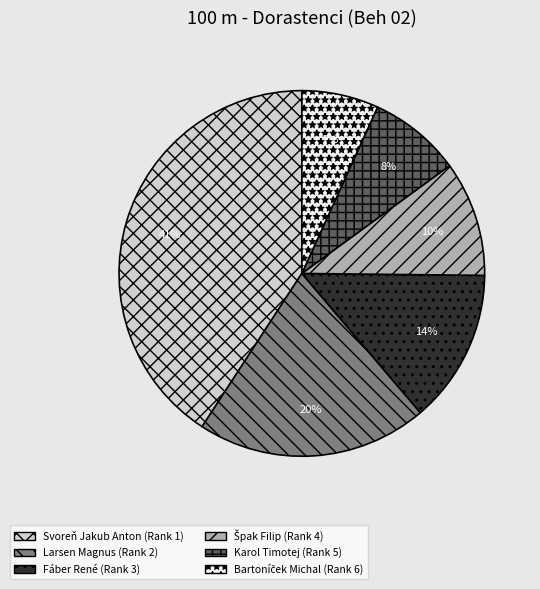

To the nearest percent, what percentage of the pie is Fáber René?

14%